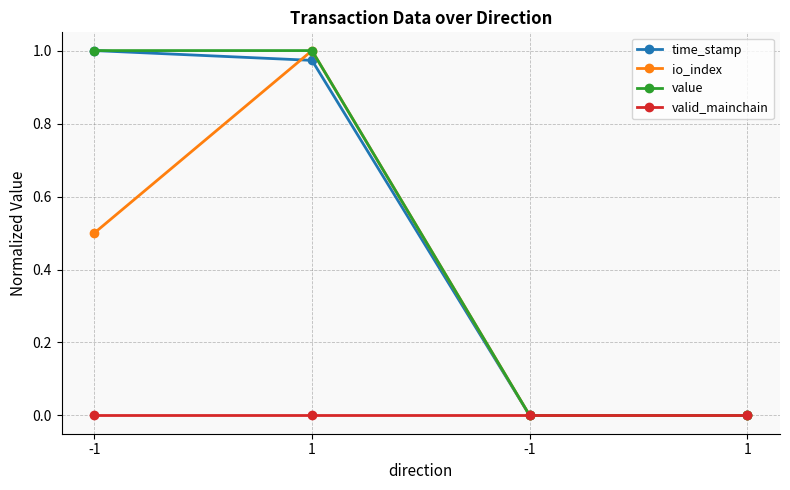

Where is io_index nearest to the value 0?

-1